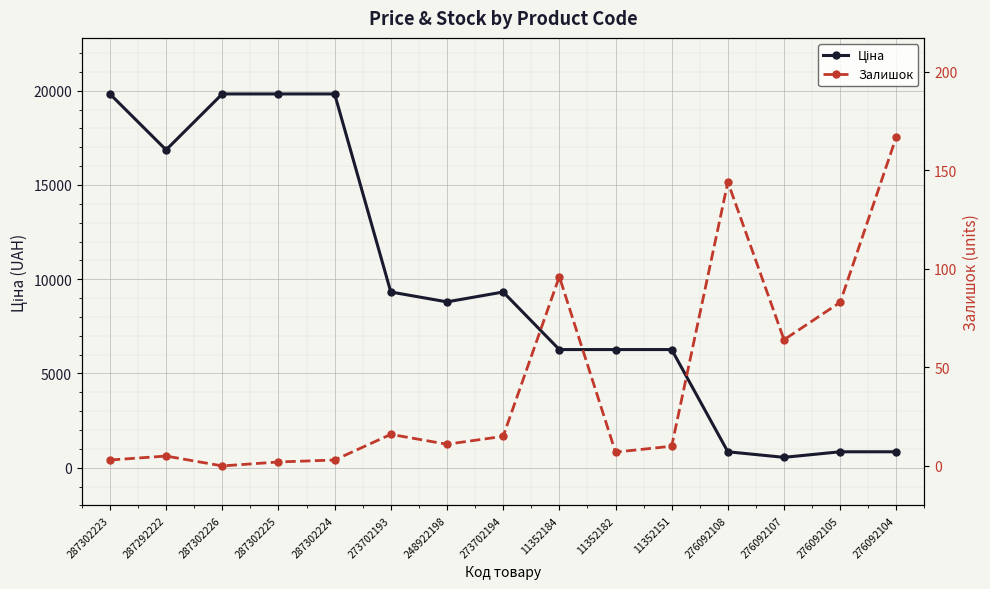

What is the value of the Залишок point at the 14th from the left?

83.0